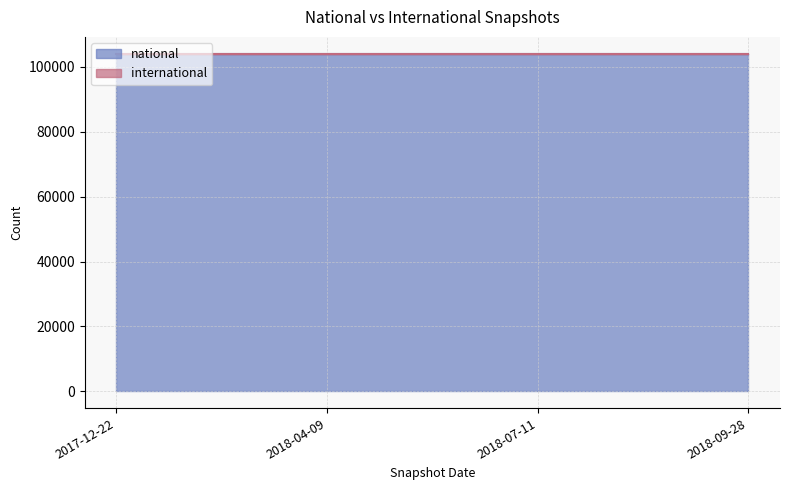

At which category does the chart reach its peak across all series?

2017-12-22